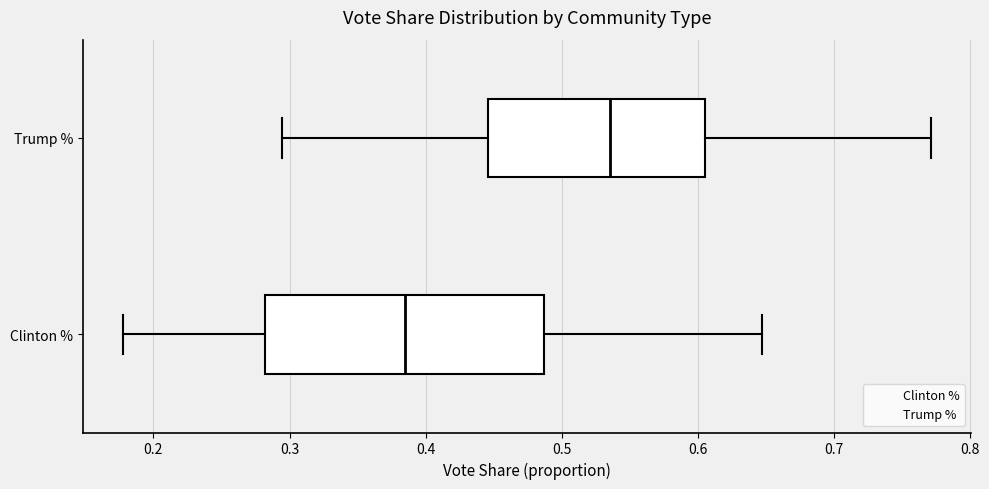

Where does the right whisker of the box for Trump % end on the x-axis? The values are not printed on the chart, so give them approximately, as read against the axis.

0.77